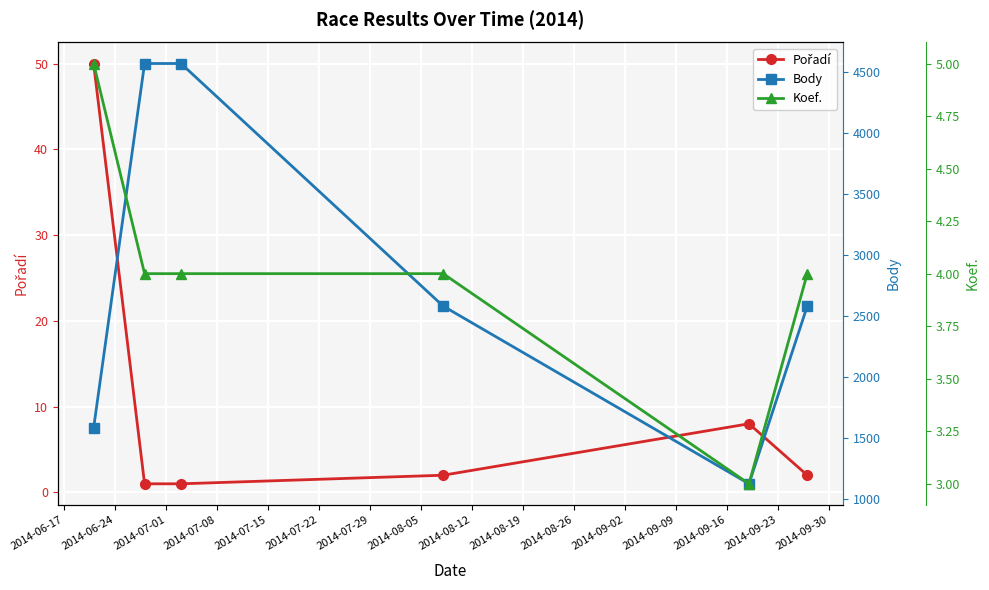

Count the number of categories in the chart.

6